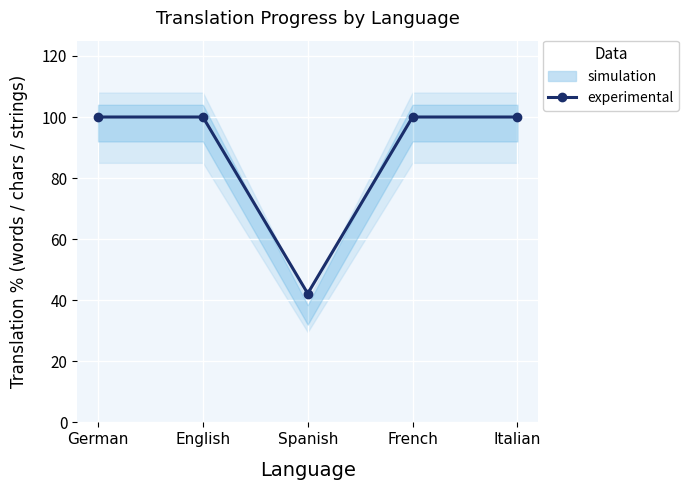

What is the label of the 1st point from the right?

Italian